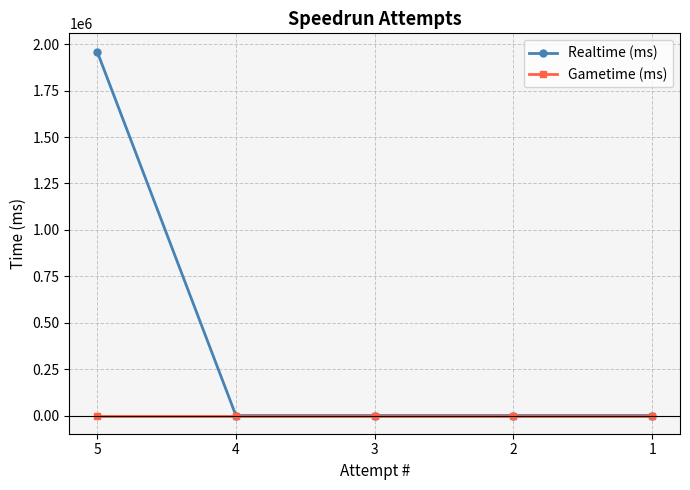

Is it true that Gametime (ms) equals 0 at 5?

True